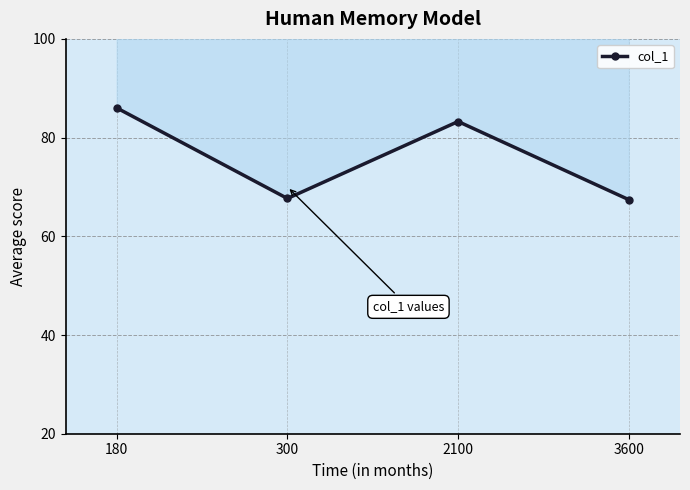

Rank the categories by value from highest to lowest.

180, 2100, 300, 3600